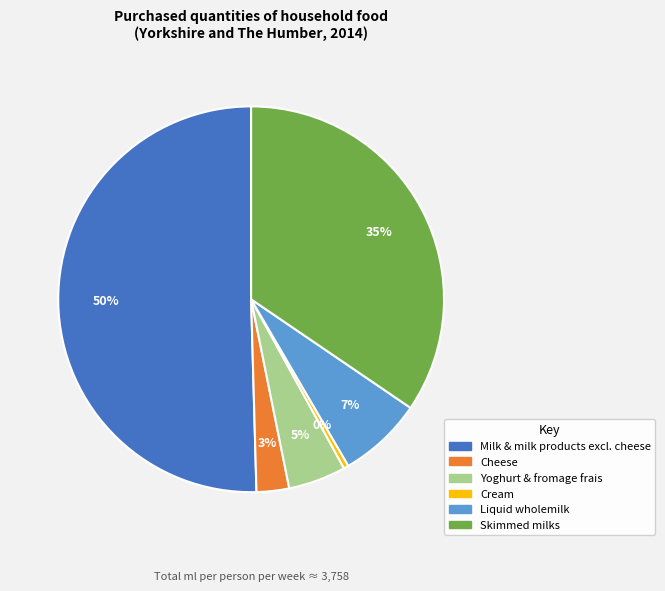

How many segments does this pie chart have?

6